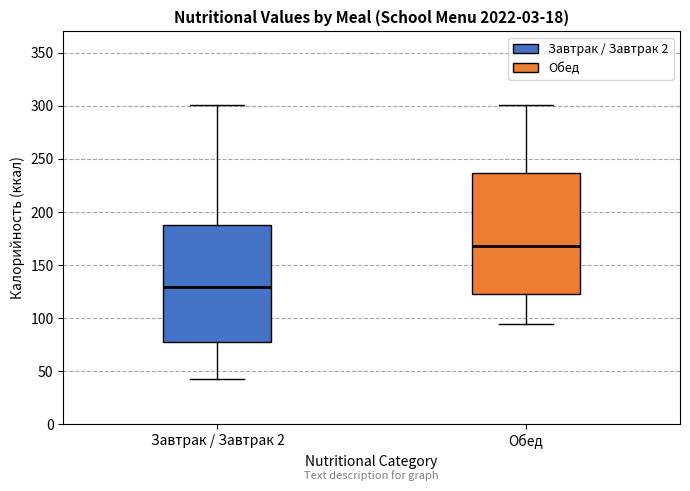

Reading left to right, read every box against the y-axis: the position of its median line, the range the box covers, and the ends of its whiskers. The values are not printed on the chart, so give them approximately, as read against the axis.

Завтрак / Завтрак 2: median 130, box 80 to 190, whiskers 45 to 300
Обед: median 170, box 125 to 235, whiskers 95 to 300